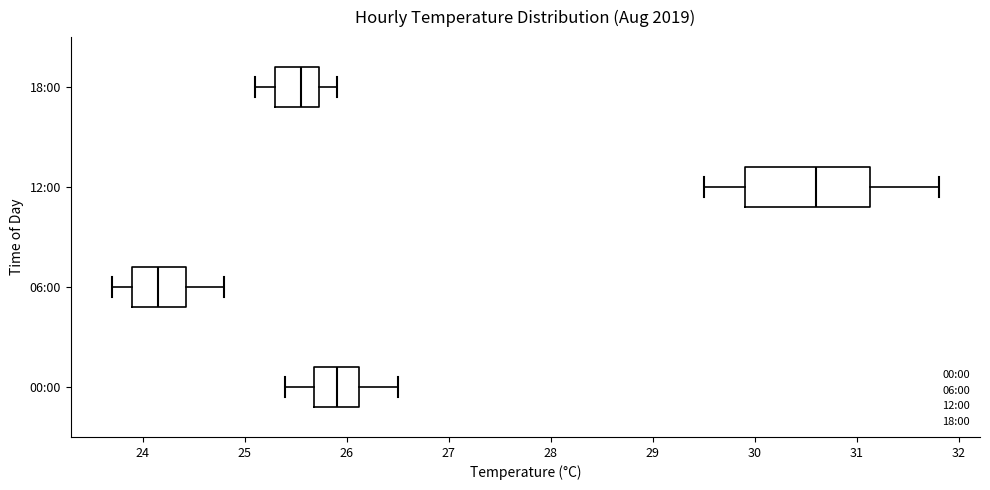

Which box has the furthest to the left median line?

06:00